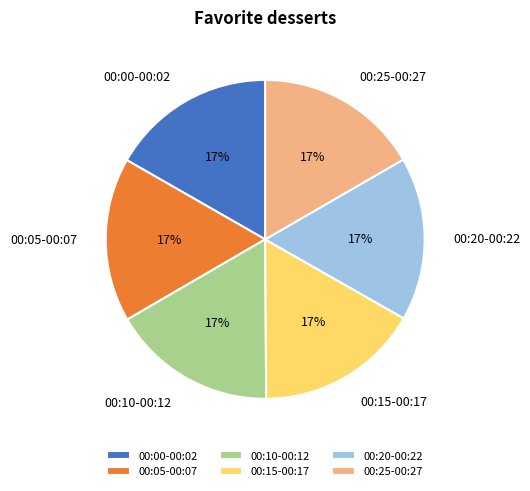

To the nearest percent, what is the average slice percentage?

17%